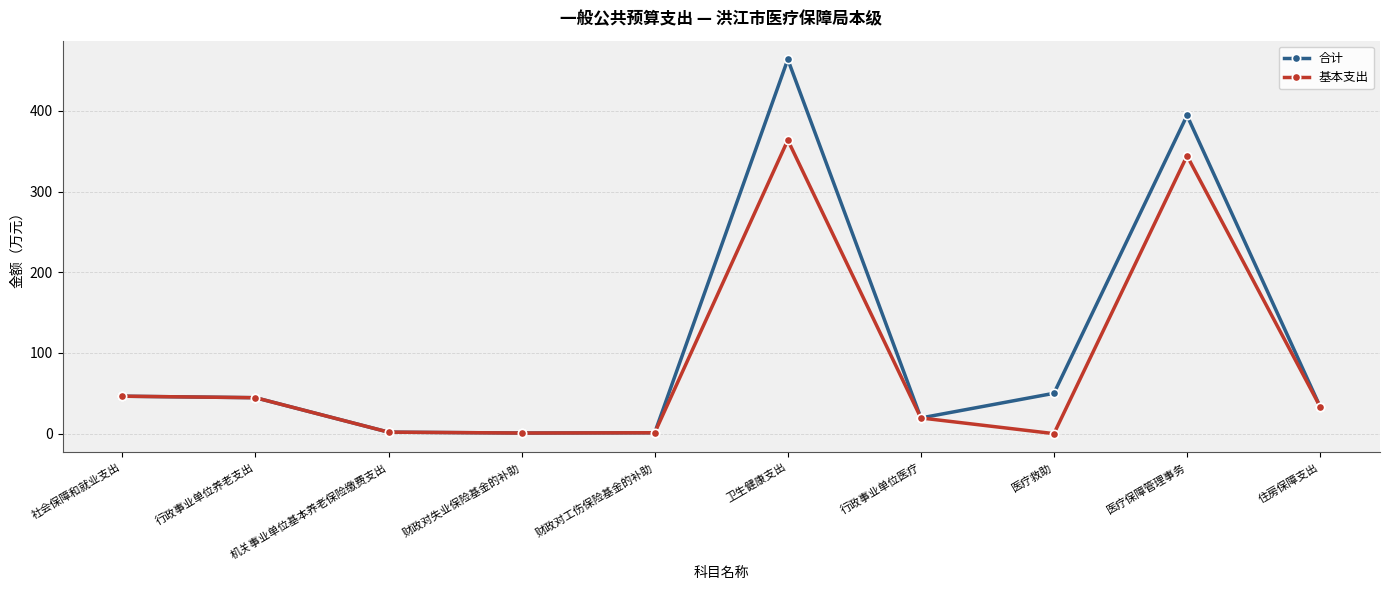

Is it true that 合计 equals 60.6 at 行政事业单位养老支出?

False